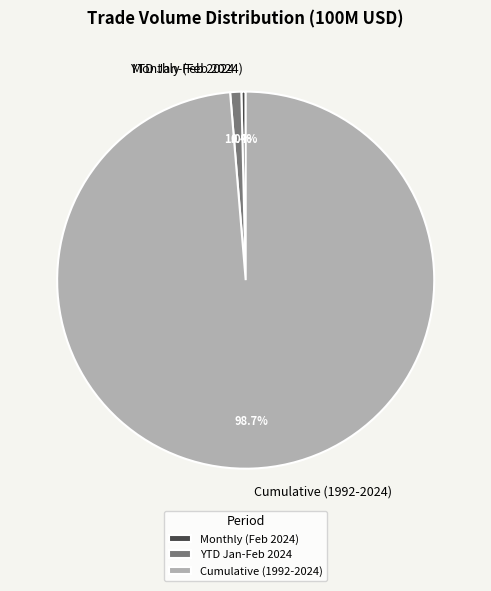

What is the ratio of the value at YTD Jan-Feb 2024 to the value at Monthly (Feb 2024)?

2.6